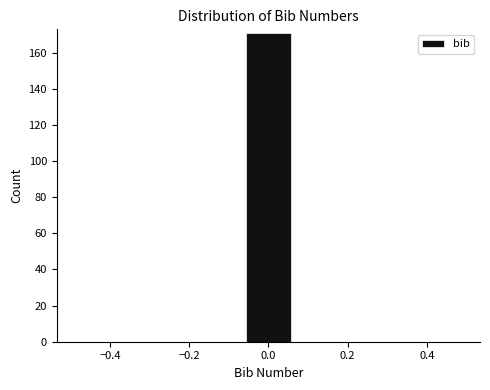

How tall is the bar that spans -0.08 to 0.08 on the x-axis? Neither the bar edges nor the heights are printed on the chart, so give them approximately, as read against the axes.

172